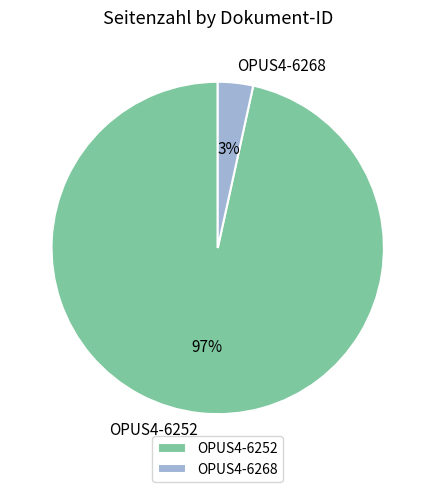

Rank the categories by value from lowest to highest.

OPUS4-6268, OPUS4-6252